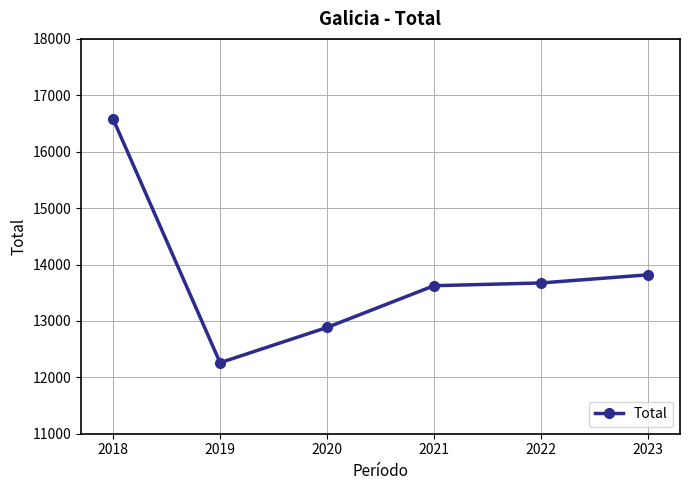

What is the value of the 1st point from the left?

16579